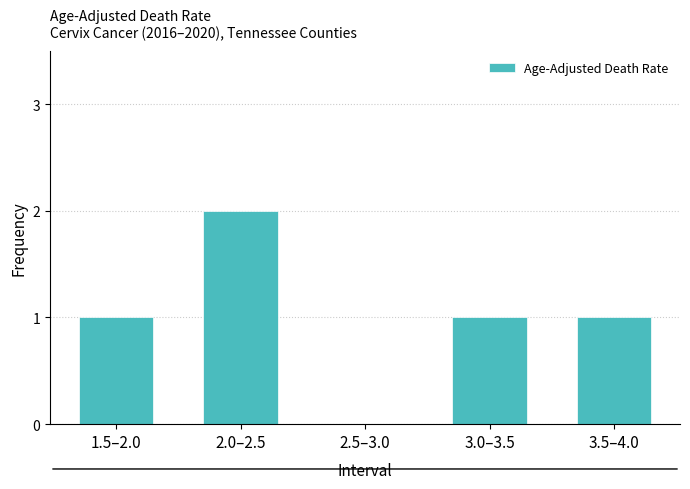

Reading left to right, list all the values displayed in this chart.

1.5–2.0=1	2.0–2.5=2	2.5–3.0=0	3.0–3.5=1	3.5–4.0=1